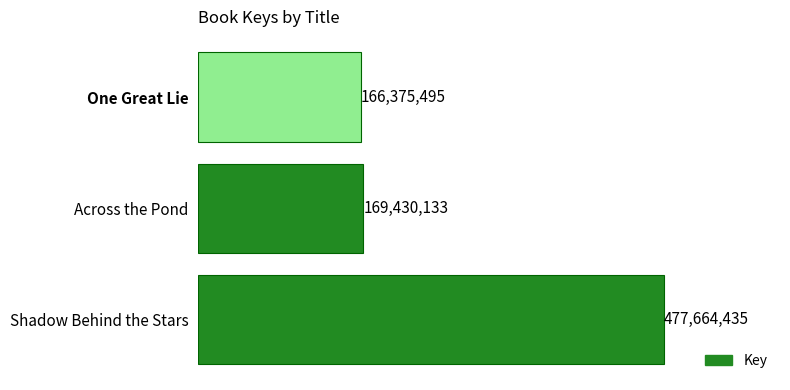

Between Shadow Behind the Stars and One Great Lie, which is larger?

Shadow Behind the Stars